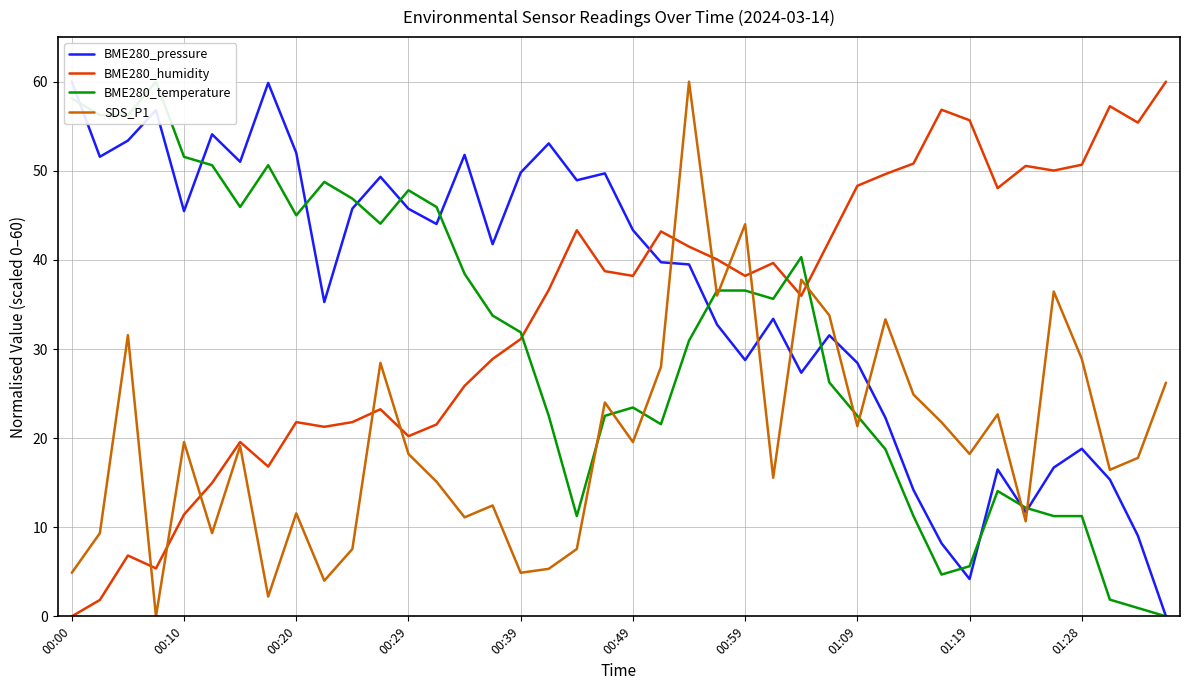

Count the number of data series in this chart.

4